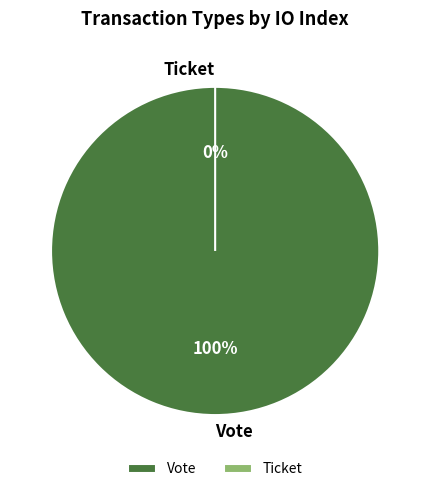

Which category has the biggest portion of the pie?

Vote